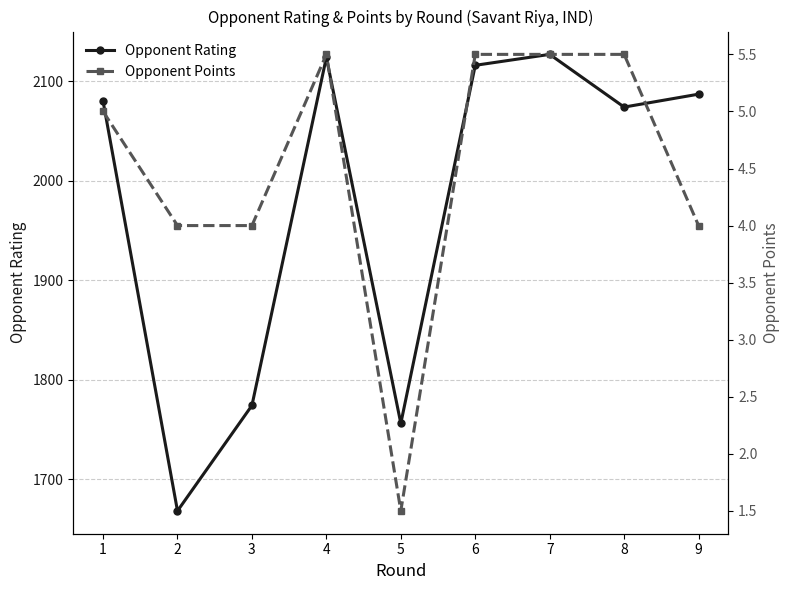

List the series in order of their peak value, lowest first.

Opponent Points, Opponent Rating